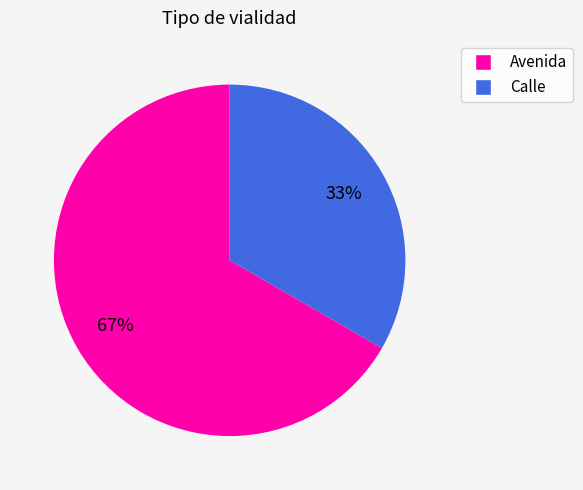

Between Avenida and Calle, which is larger?

Avenida